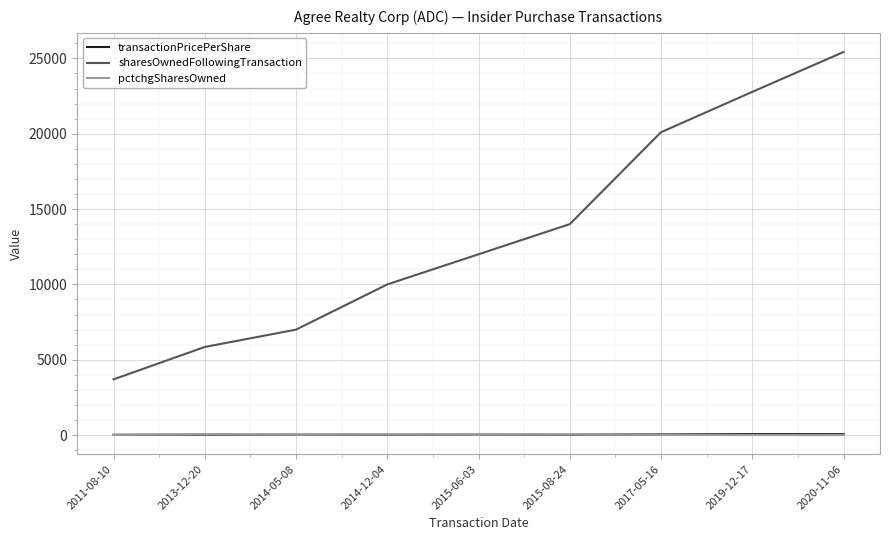

What is the difference between the second highest and minimum values in the transactionPricePerShare series?

42.5